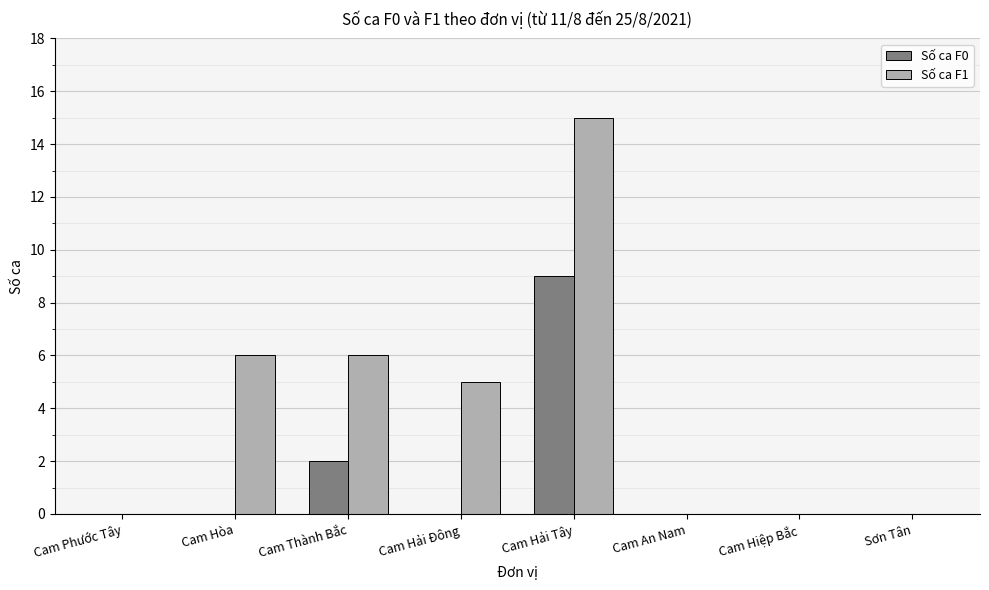

What is the sum of all Số ca F0 values?

11